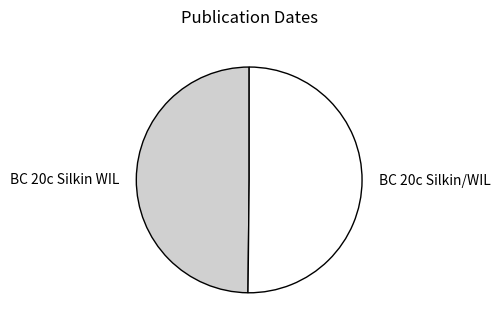

Is the sum of BC 20c Silkin/WIL and BC 20c Silkin WIL greater than half?

Yes